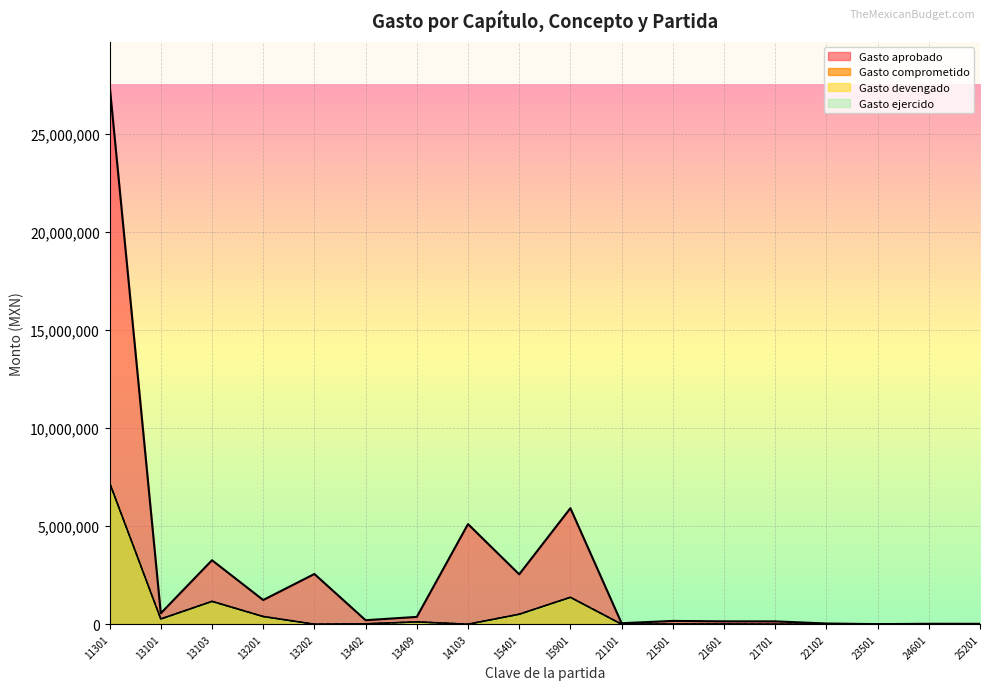

At 21601, list the series in order from largest to smallest.

Gasto aprobado, Gasto comprometido, Gasto devengado, Gasto ejercido